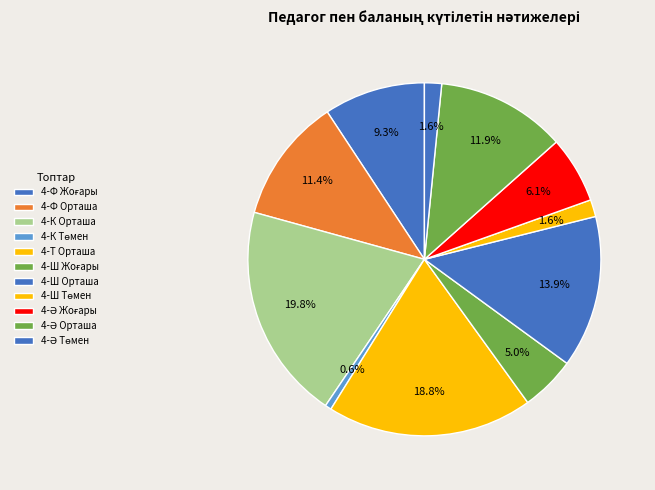

How many segments does this pie chart have?

11